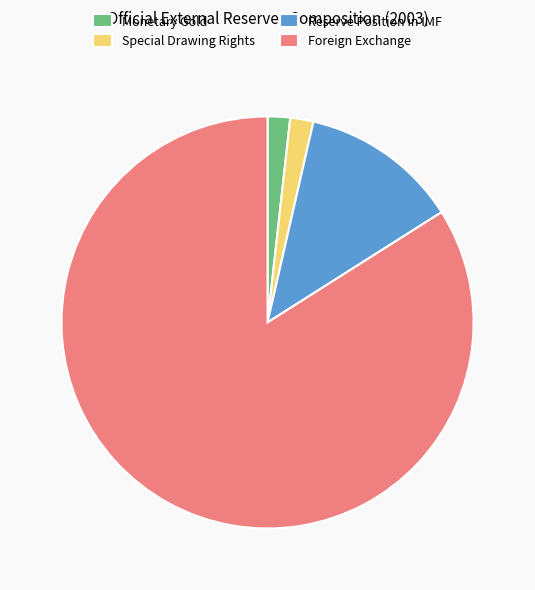

Is the sum of Monetary Gold and Special Drawing Rights greater than half?

No